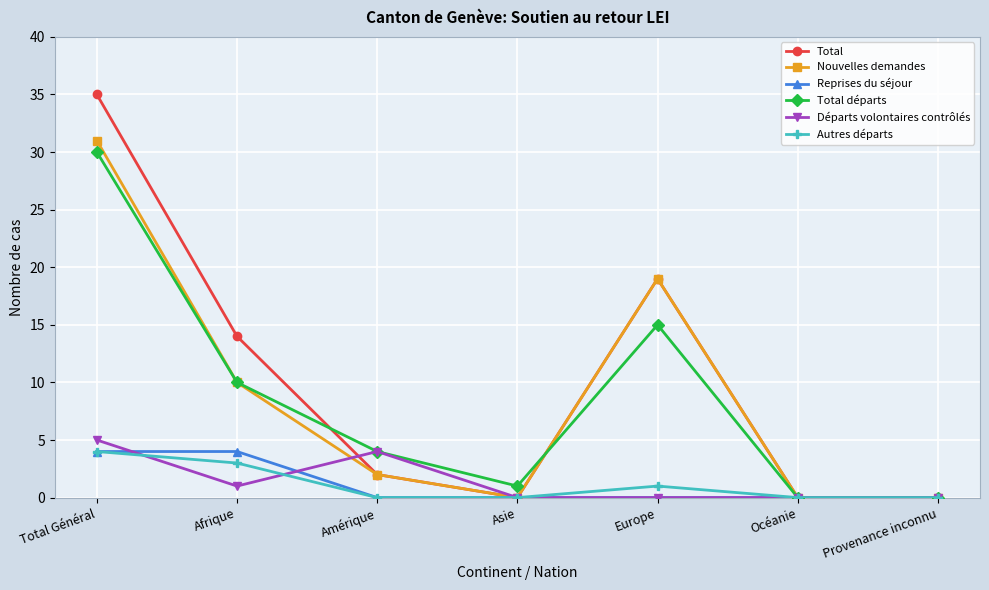

Is the value of Total départs at Europe greater than the value of Autres départs at Total Général?

Yes